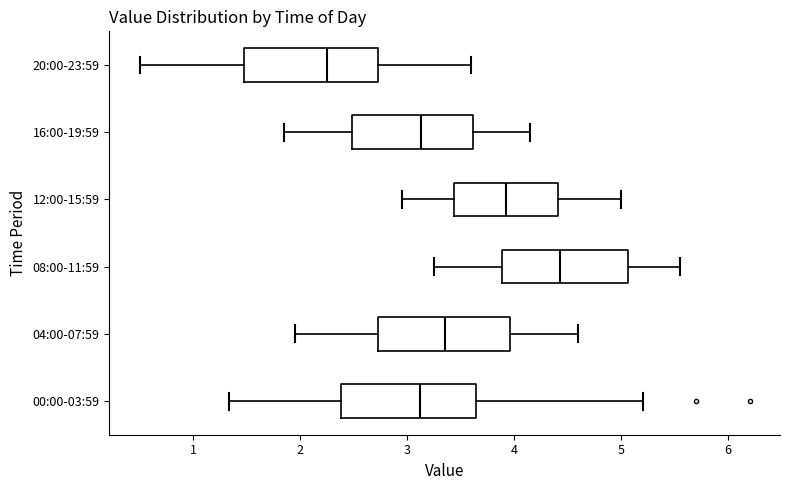

Reading bottom to top, read every box against the x-axis: the position of its median line, the range the box covers, and the ends of its whiskers. The values are not printed on the chart, so give them approximately, as read against the axis.

00:00-03:59: median 3.1, box 2.4 to 3.6, whiskers 1.3 to 5.2
04:00-07:59: median 3.4, box 2.7 to 4.0, whiskers 2.0 to 4.6
08:00-11:59: median 4.4, box 3.9 to 5.1, whiskers 3.3 to 5.6
12:00-15:59: median 3.9, box 3.4 to 4.4, whiskers 3.0 to 5.0
16:00-19:59: median 3.1, box 2.5 to 3.6, whiskers 1.9 to 4.2
20:00-23:59: median 2.3, box 1.5 to 2.7, whiskers 0.5 to 3.6